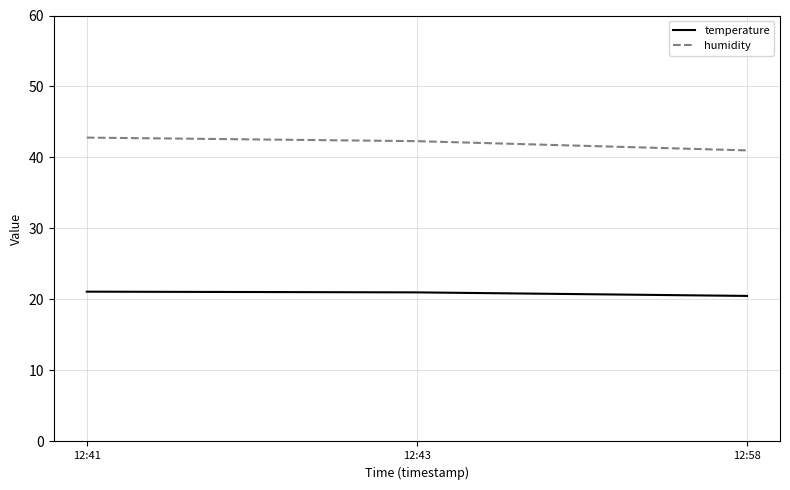

What value does the temperature series have at 12:43?

21.0